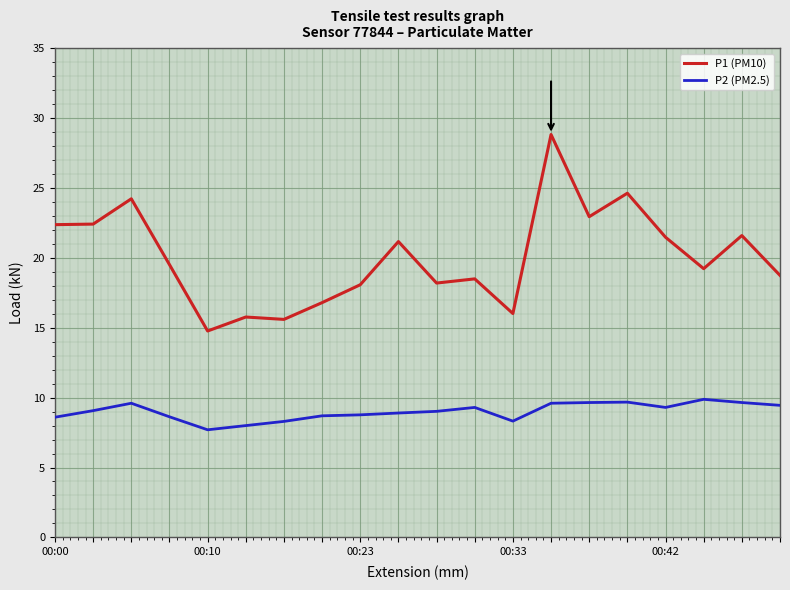

True or false: P1 (PM10) and P2 (PM2.5) cross at least once.

False